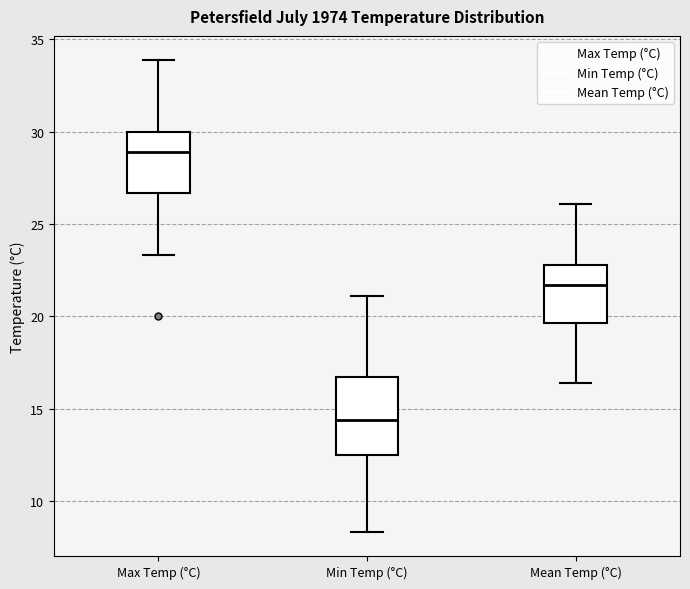

Which box has the lowest median line?

Min Temp (°C)